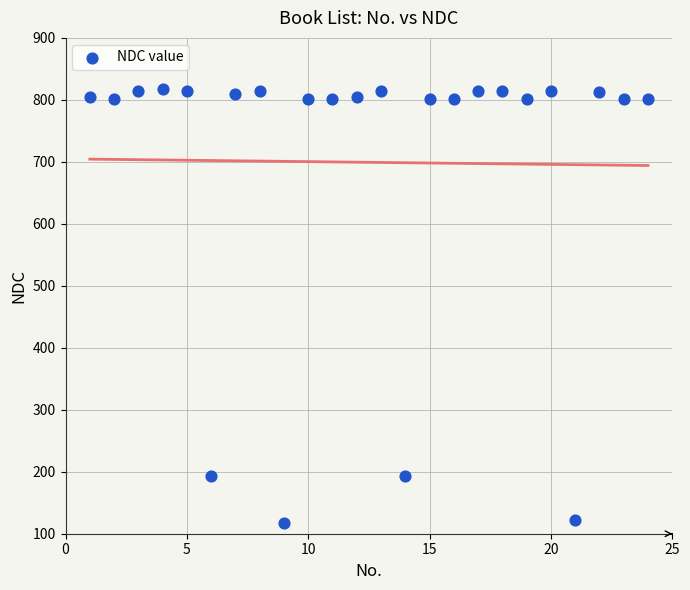

What is the range of X values (max minus min)?

23.0